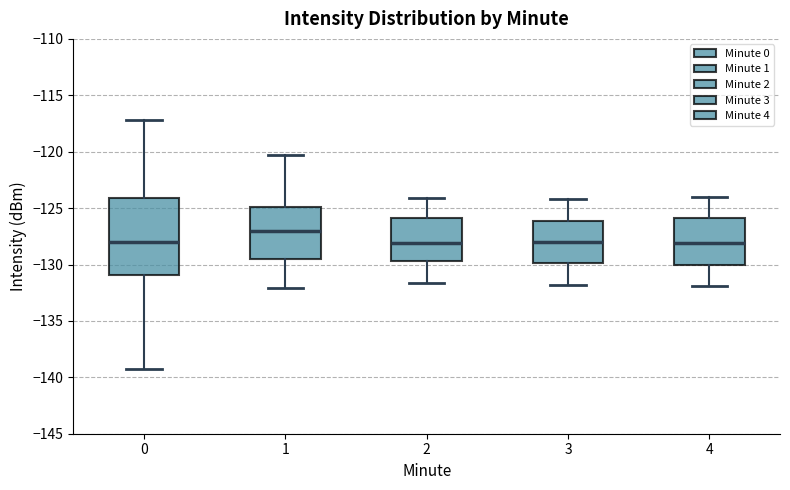

Reading left to right, transcribe this box plot: for each box, give where its median line is, the range the box spans, and where its two whiskers end, as read against the y-axis. The values are not printed on the chart, so give them approximately, as read against the axis.

0: median -128.0, box -131.0 to -124.0, whiskers -139.0 to -117.0
1: median -127.0, box -129.5 to -125.0, whiskers -132.0 to -120.5
2: median -128.0, box -129.5 to -126.0, whiskers -131.5 to -124.0
3: median -128.0, box -130.0 to -126.0, whiskers -132.0 to -124.0
4: median -128.0, box -130.0 to -126.0, whiskers -132.0 to -124.0